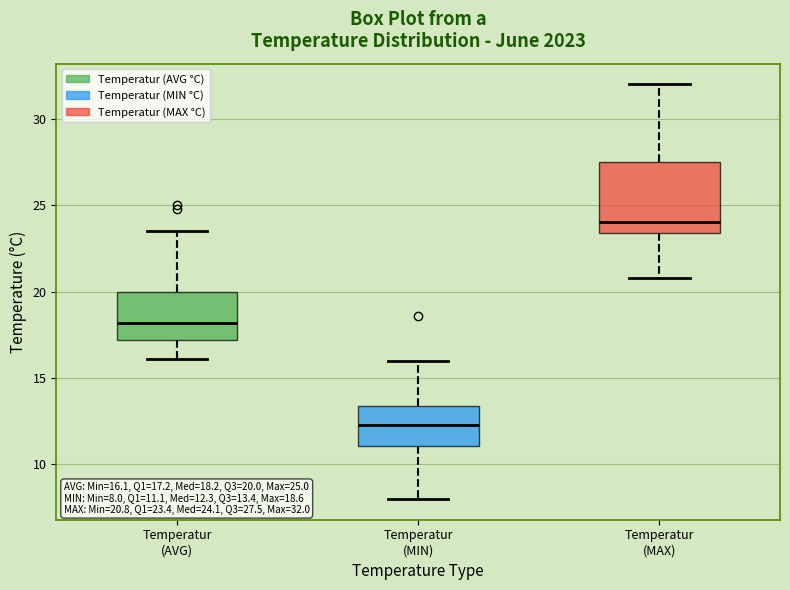

Comparing the boxes themselves (not the whiskers), which one is the tallest?

Temperatur (MAX)